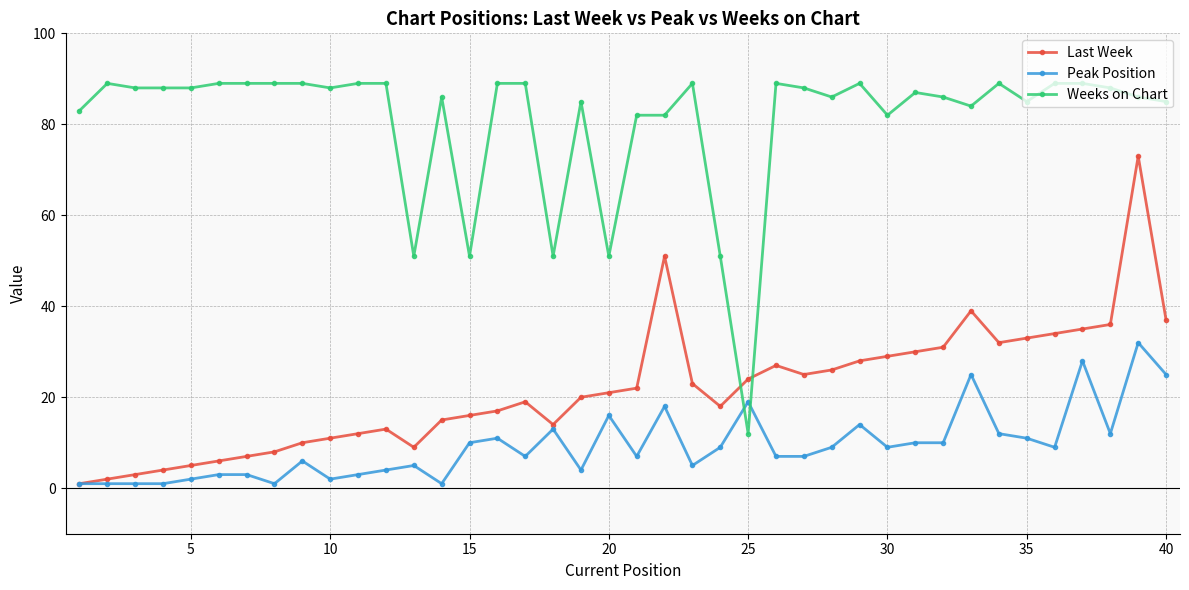

True or false: Last Week has more than 2 interior local peaks.

True